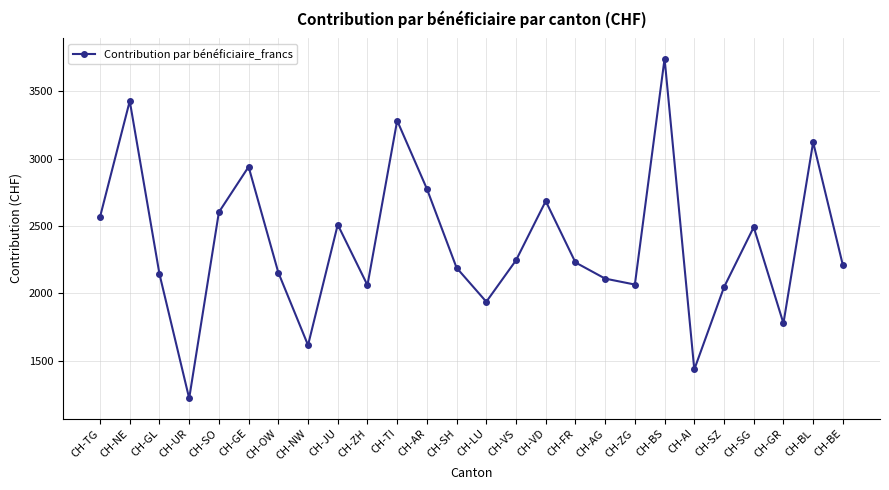

What is the ratio of the value at CH-NW to the value at CH-BE?

0.7